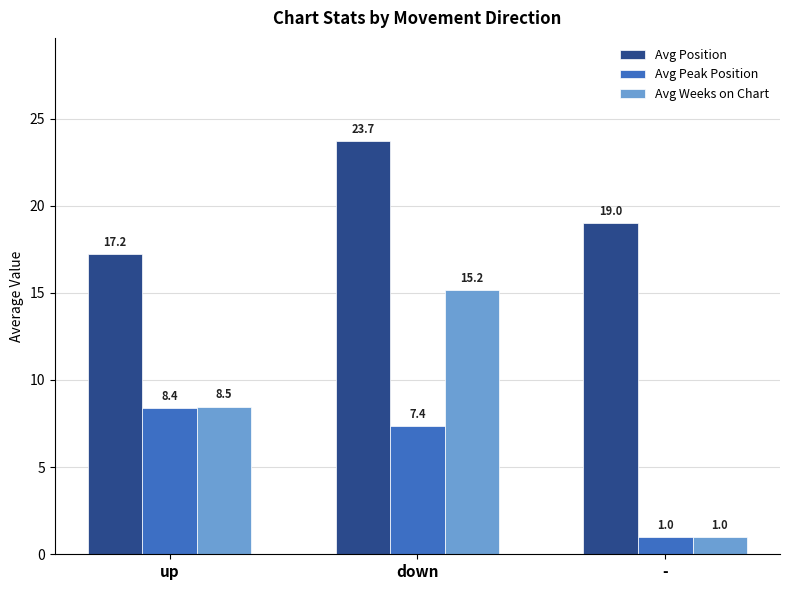

True or false: Avg Position has a value of 23.3 at up.

False